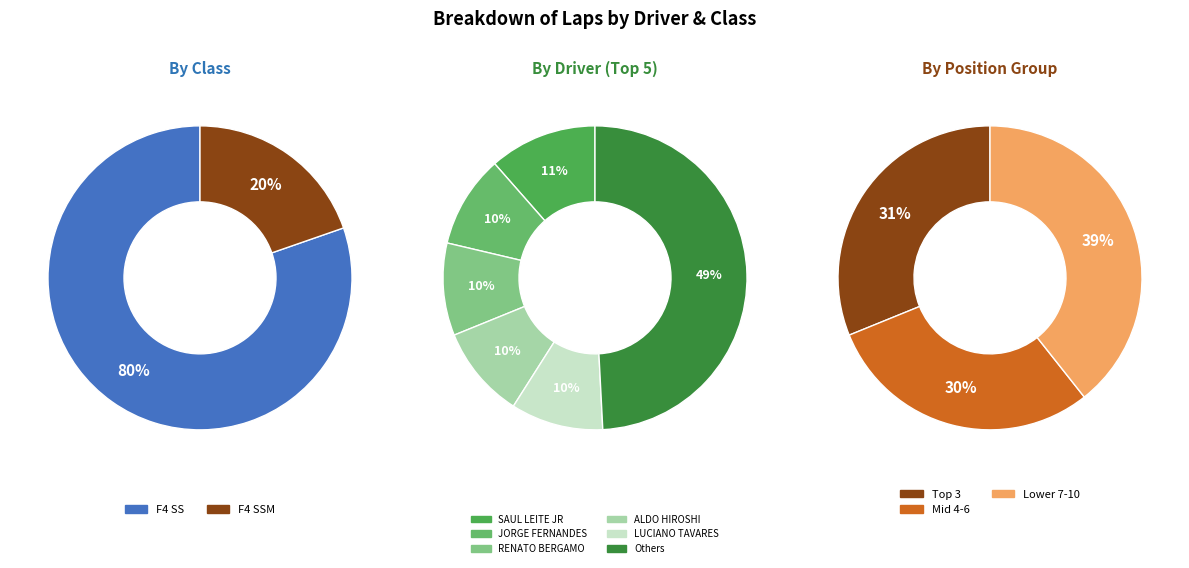

What is the ratio of the value at LUCIANO TAVARES to the value at RENATO BERGAMO?

1.0